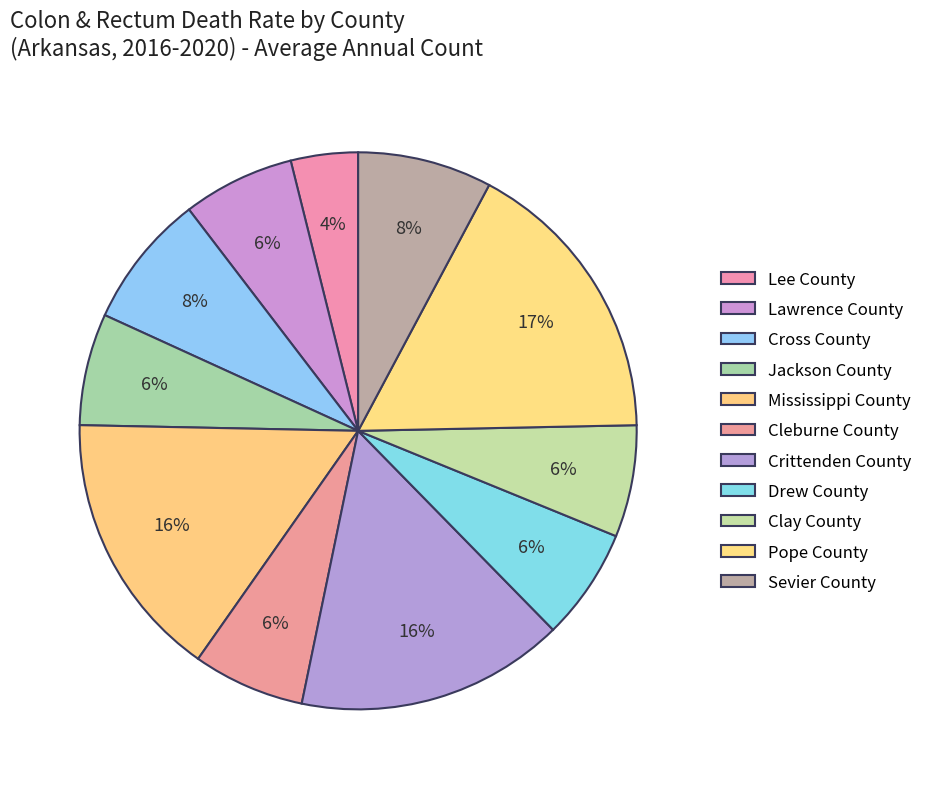

How many slices are in this pie chart?

11